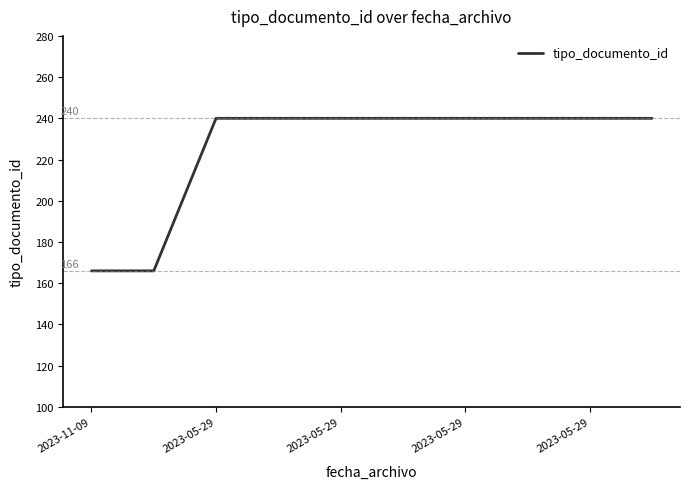

What is the greatest value displayed?

240